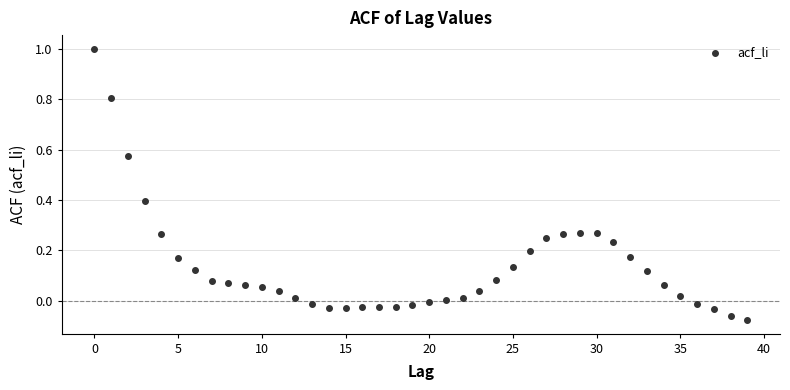

What is the range of Y values (max minus min)?

1.1